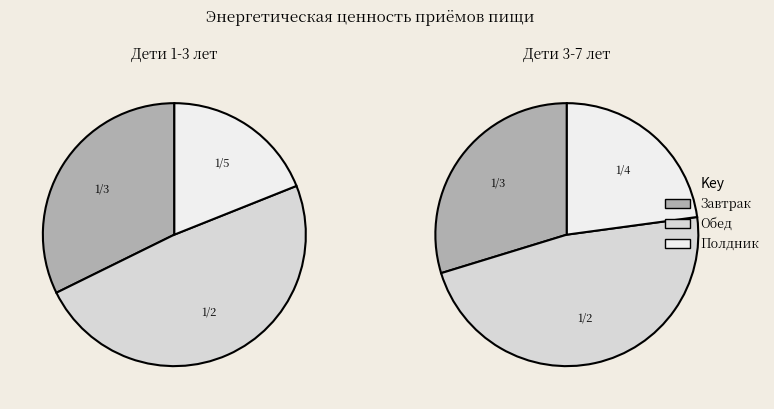

Is it true that Полдник (1-3 лет) is 1% of the pie?

False